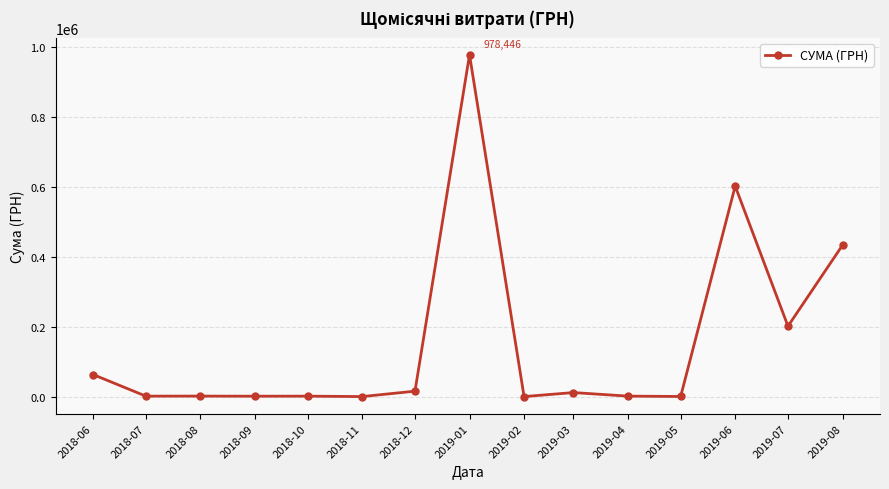

What is the sum of all values?

2312372.7